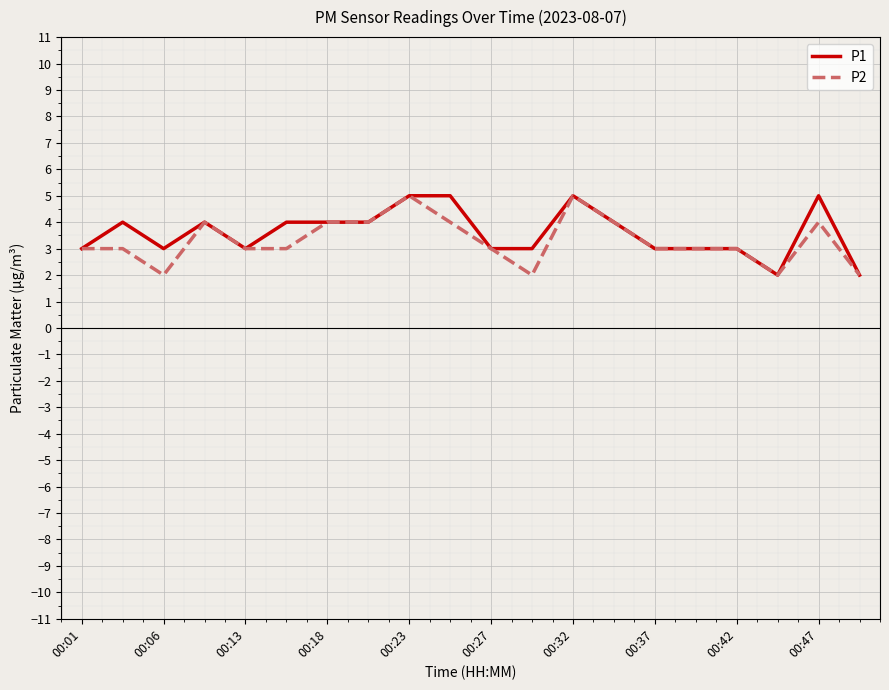

Rank the series by their average value, from highest to lowest.

P1, P2